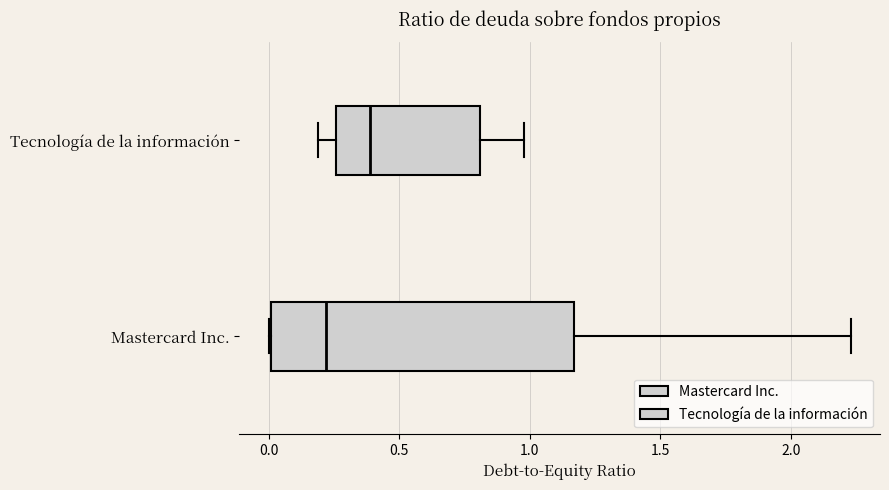

Which box's median line is the furthest to the left?

Mastercard Inc.